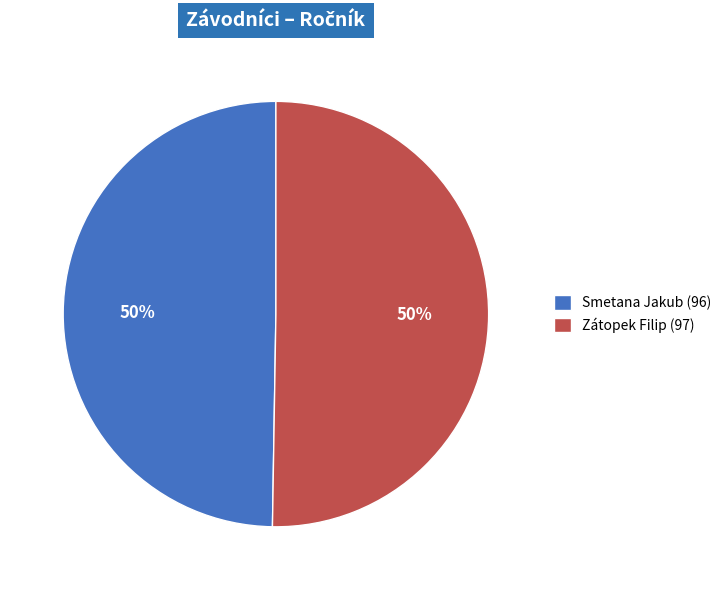

Is the sum of Smetana Jakub (96) and Zátopek Filip (97) greater than half?

Yes